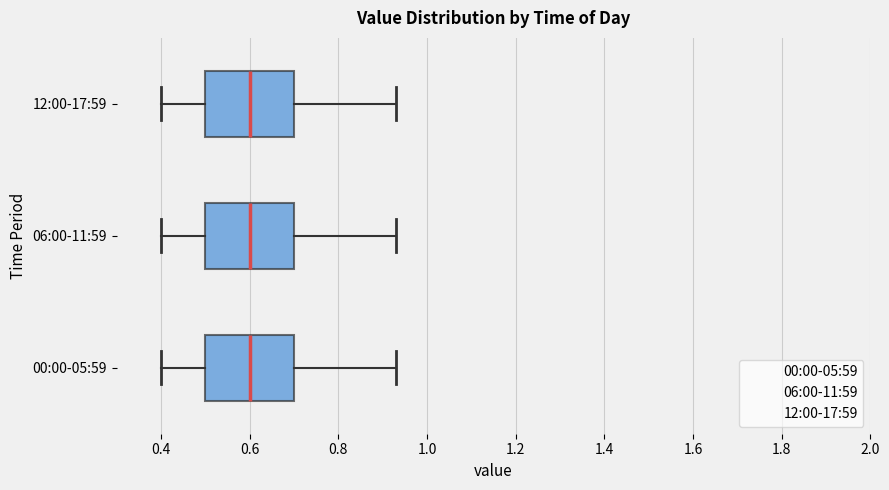

Where does the left whisker of the box for 00:00-05:59 end on the x-axis? The values are not printed on the chart, so give them approximately, as read against the axis.

0.40